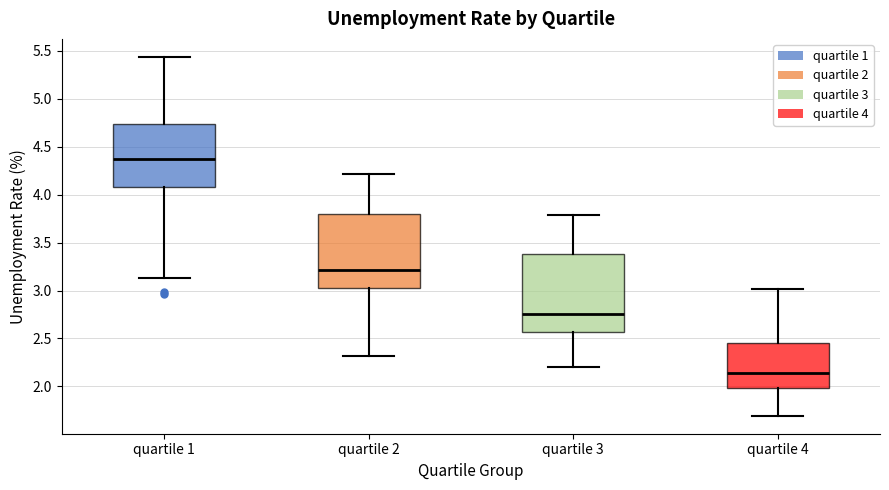

Reading left to right, transcribe this box plot: for each box, give where its median line is, the range the box spans, and where its two whiskers end, as read against the y-axis. The values are not printed on the chart, so give them approximately, as read against the axis.

quartile 1: median 4.40, box 4.10 to 4.75, whiskers 3.15 to 5.45
quartile 2: median 3.20, box 3.05 to 3.80, whiskers 2.30 to 4.20
quartile 3: median 2.75, box 2.55 to 3.40, whiskers 2.20 to 3.80
quartile 4: median 2.15, box 2.00 to 2.45, whiskers 1.70 to 3.00